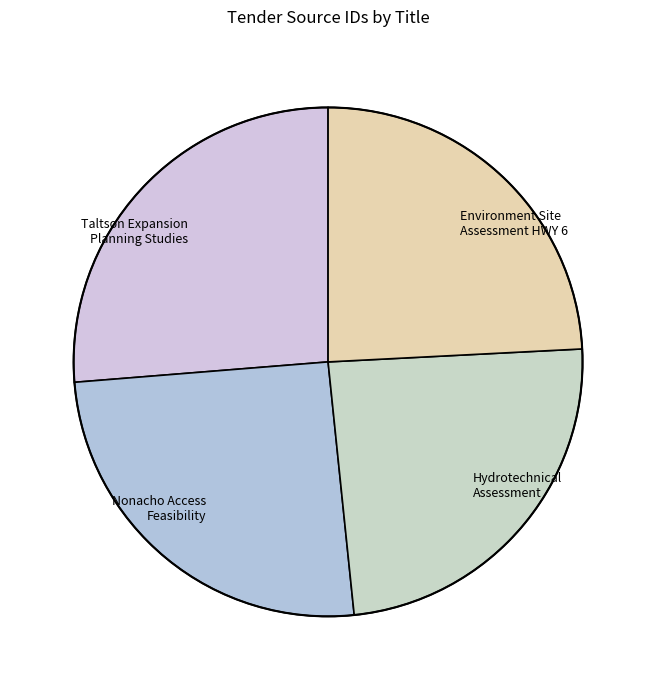

Which category has the biggest portion of the pie?

Taltson Expansion Planning Studies